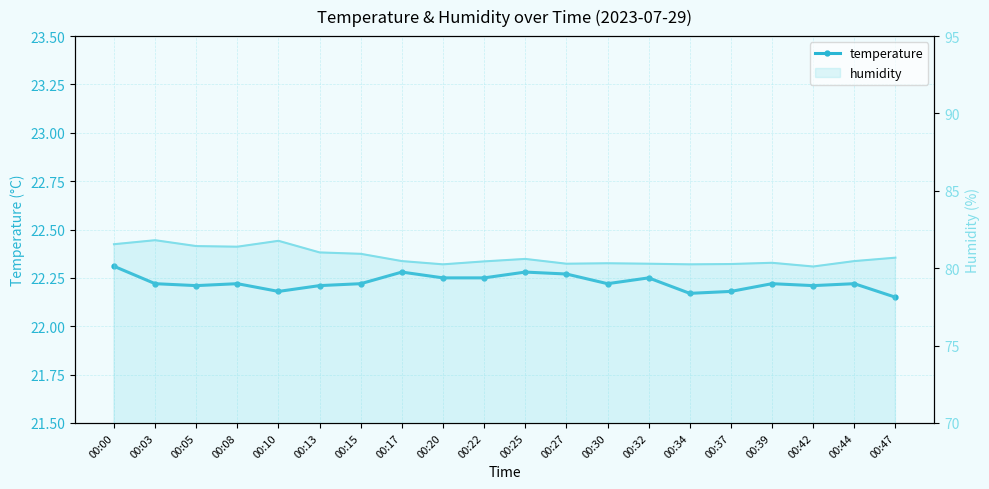

What is the sum of the values at 00:20 and 00:32?

44.5